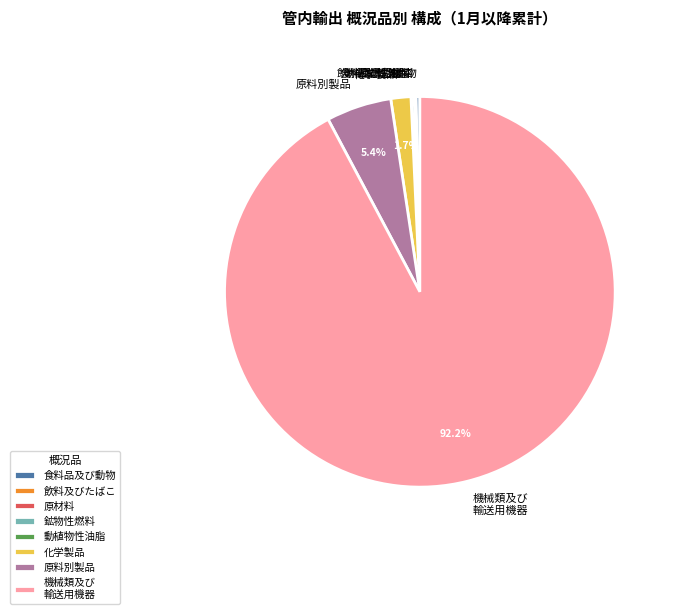

To the nearest percent, what is the average slice percentage?

12%